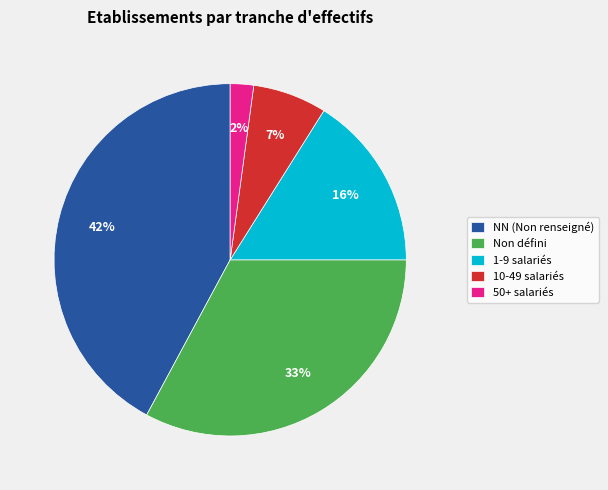

Do 1-9 salariés and Non défini together represent more than half of the pie?

No